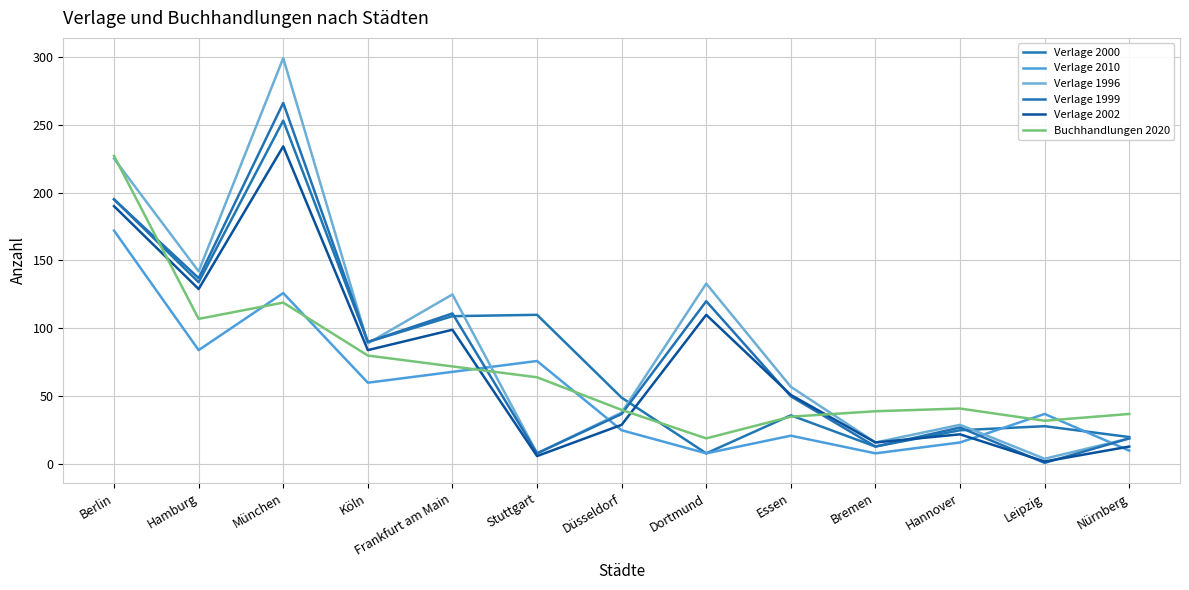

Does the chart have visible grid lines?

Yes